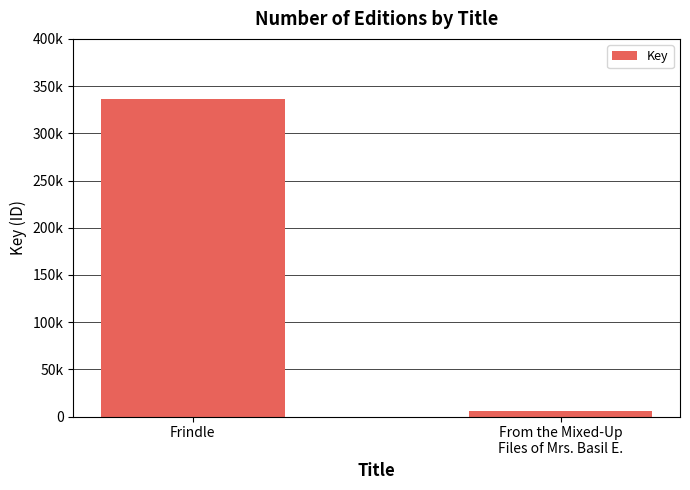

What is the difference between the values at Frindle and From the Mixed-Up
Files of Mrs. Basil E.?

331092